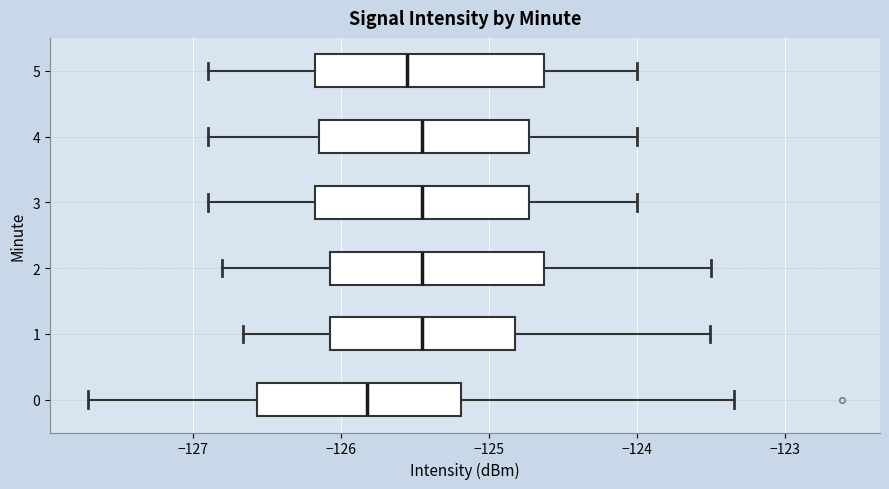

Reading bottom to top, transcribe this box plot: for each box, give where its median line is, the range the box spans, and where its two whiskers end, as read against the x-axis. The values are not printed on the chart, so give them approximately, as read against the axis.

0: median -125.8, box -126.6 to -125.2, whiskers -127.7 to -123.3
1: median -125.4, box -126.1 to -124.8, whiskers -126.7 to -123.5
2: median -125.4, box -126.1 to -124.6, whiskers -126.8 to -123.5
3: median -125.4, box -126.2 to -124.7, whiskers -126.9 to -124.0
4: median -125.4, box -126.1 to -124.7, whiskers -126.9 to -124.0
5: median -125.5, box -126.2 to -124.6, whiskers -126.9 to -124.0